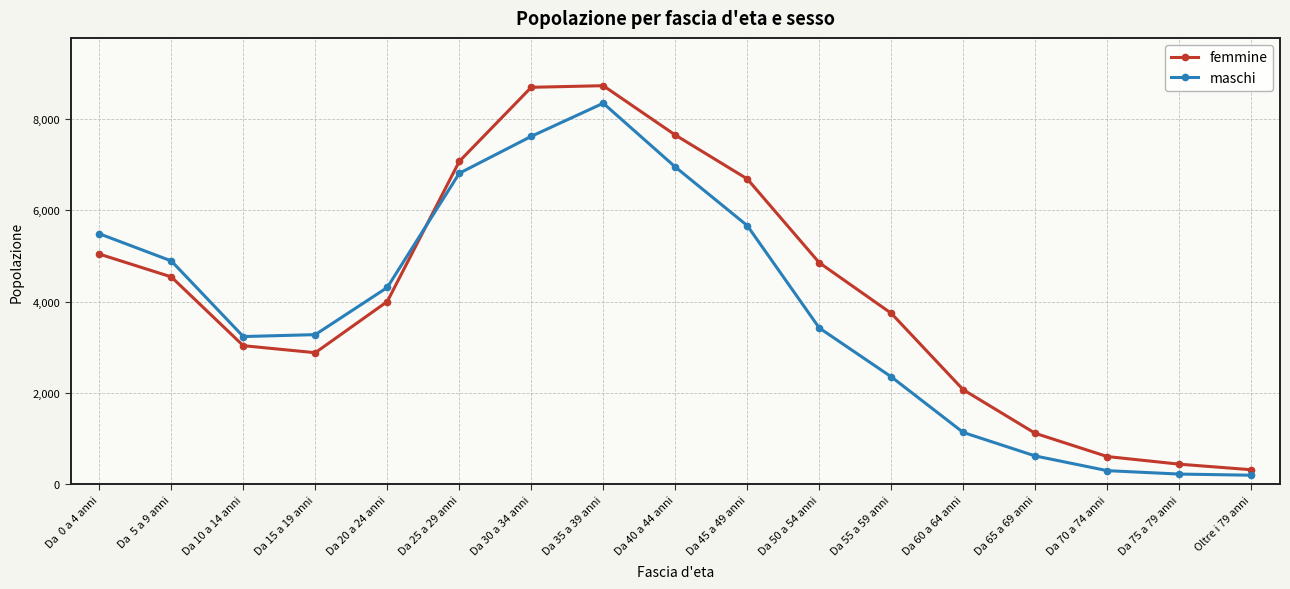

Between which two adjacent categories do maschi and femmine first intersect?

Da 20 a 24 anni and Da 25 a 29 anni